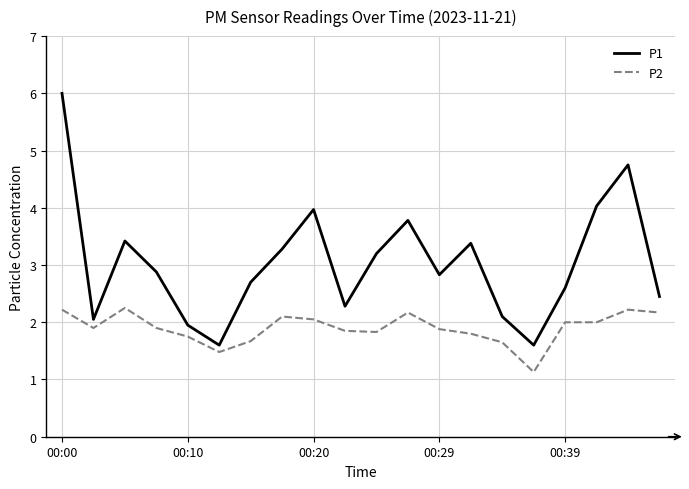

What are all the series names shown in the legend?

P1, P2